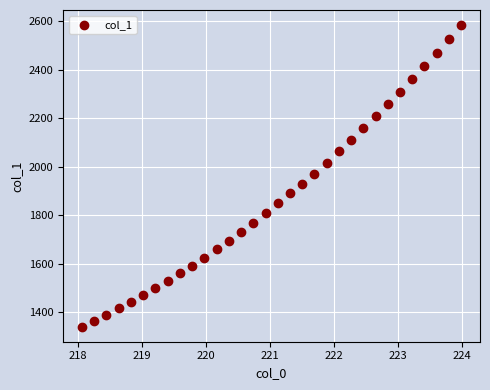

What is the range of X values (max minus min)?

5.9